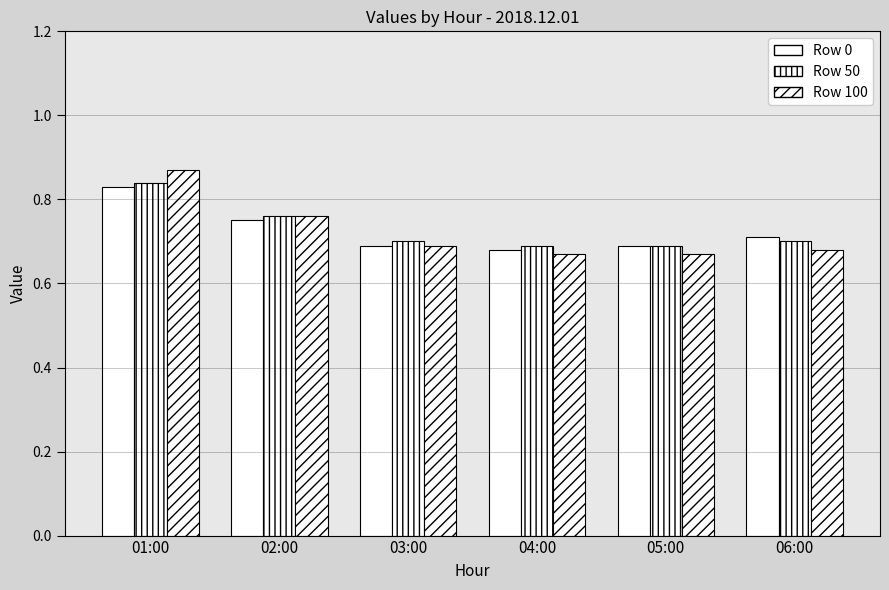

Is the value of Row 100 at 05:00 greater than the value of Row 0 at 05:00?

No